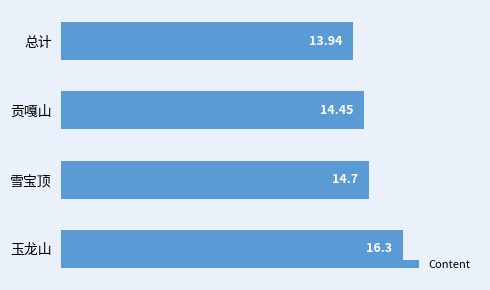

Which has a higher value, 贡嘎山 or 玉龙山?

玉龙山